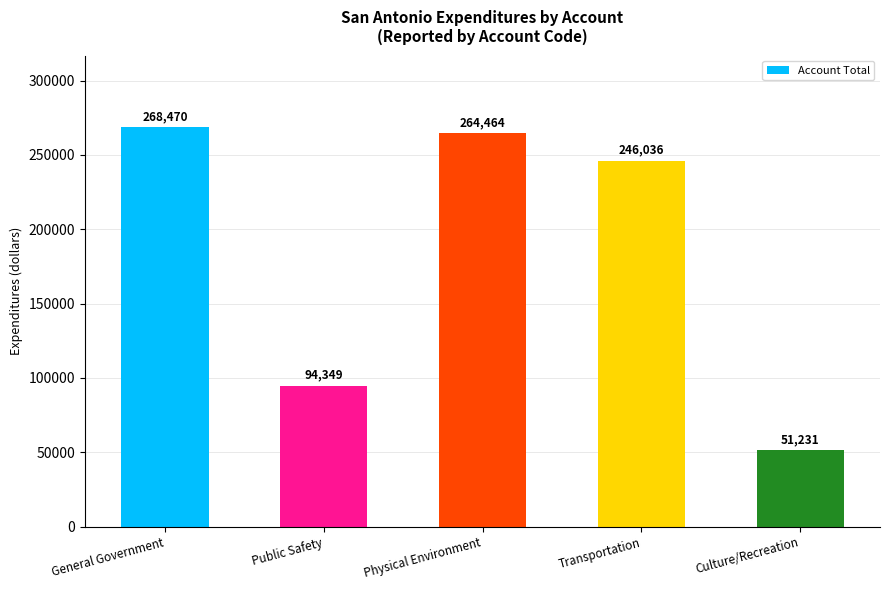

What is the greatest value displayed?

268470